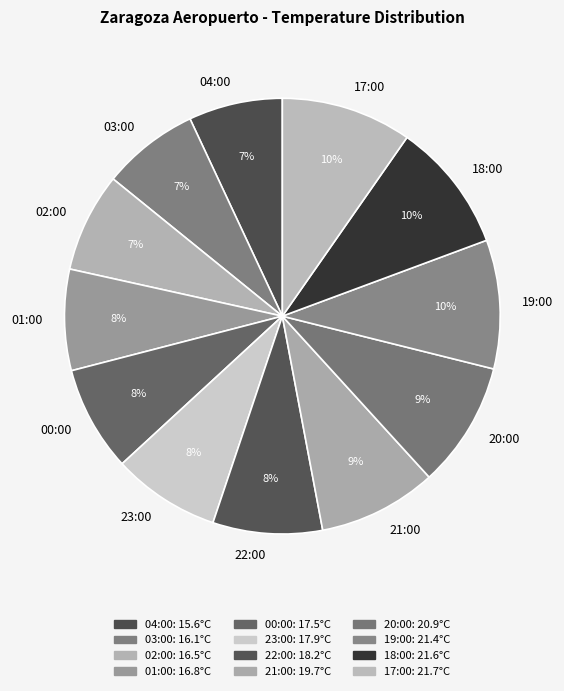

To the nearest percent, what portion does 23:00 represent?

8%